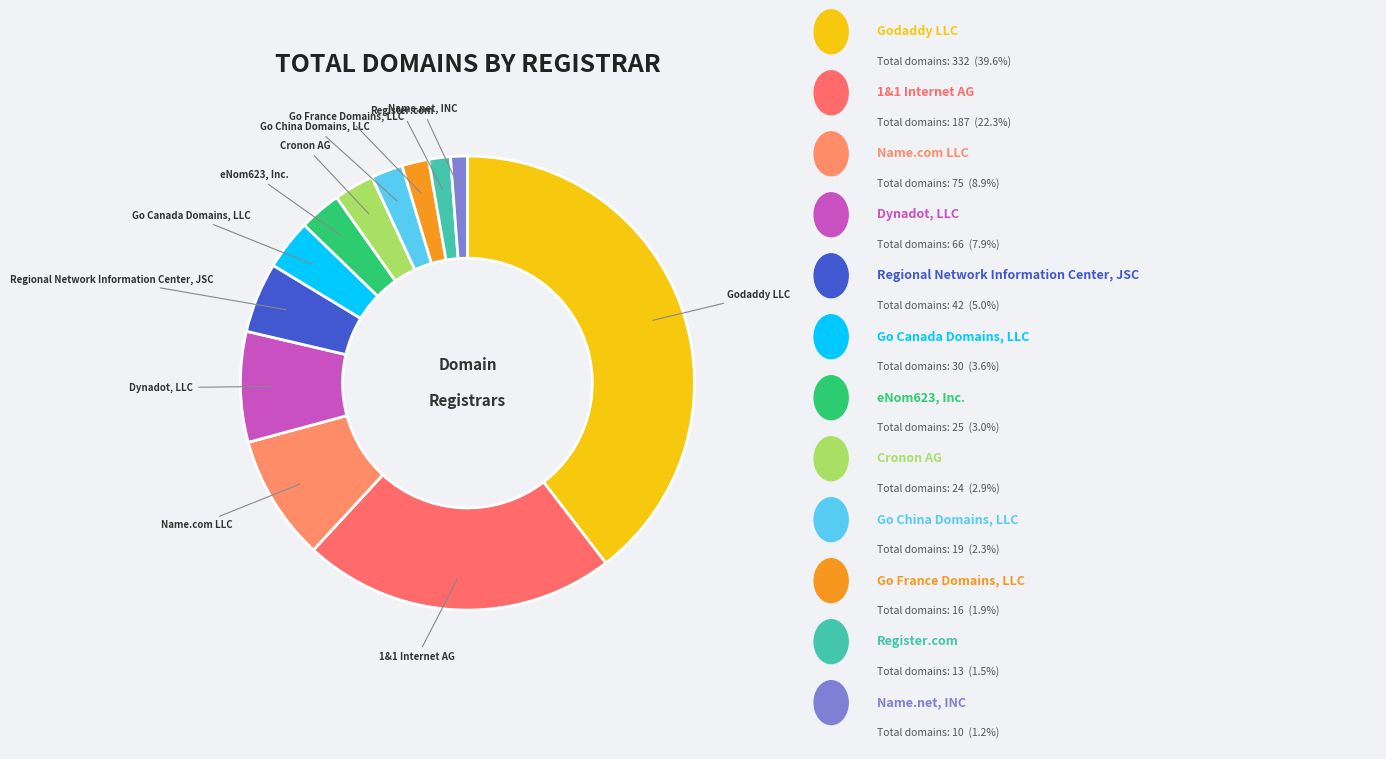

True or false: Name.net, INC accounts for 1% of the total.

True